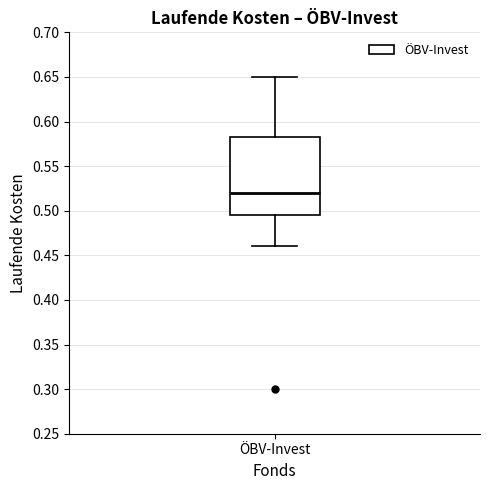

Transcribe this box plot: give where the median line is, the range the box spans, and where the two whiskers end, as read against the y-axis. The values are not printed on the chart, so give them approximately, as read against the axis.

median 0.520, box 0.495 to 0.585, whiskers 0.460 to 0.650